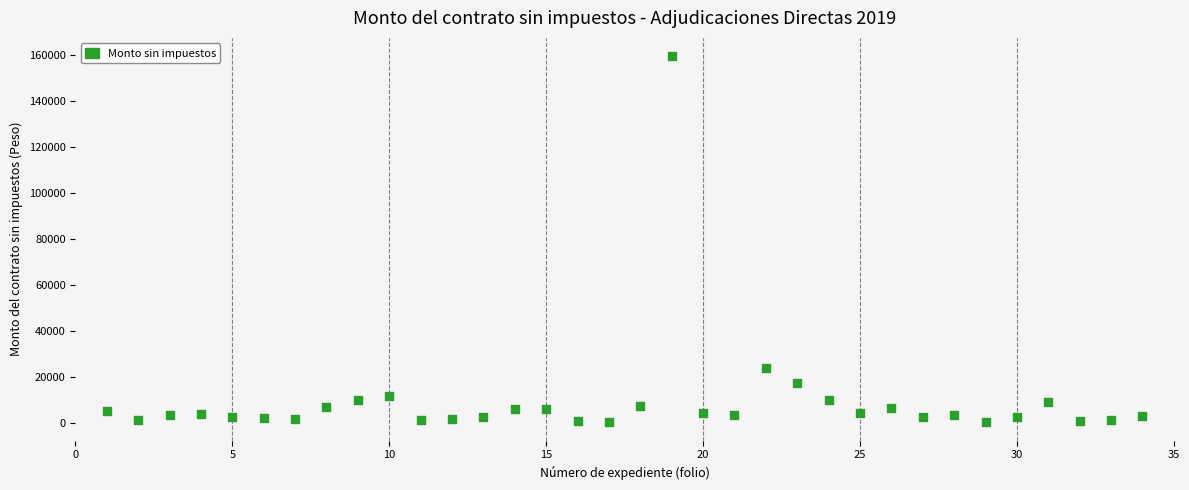

What is the range of Y values (max minus min)?

159106.0